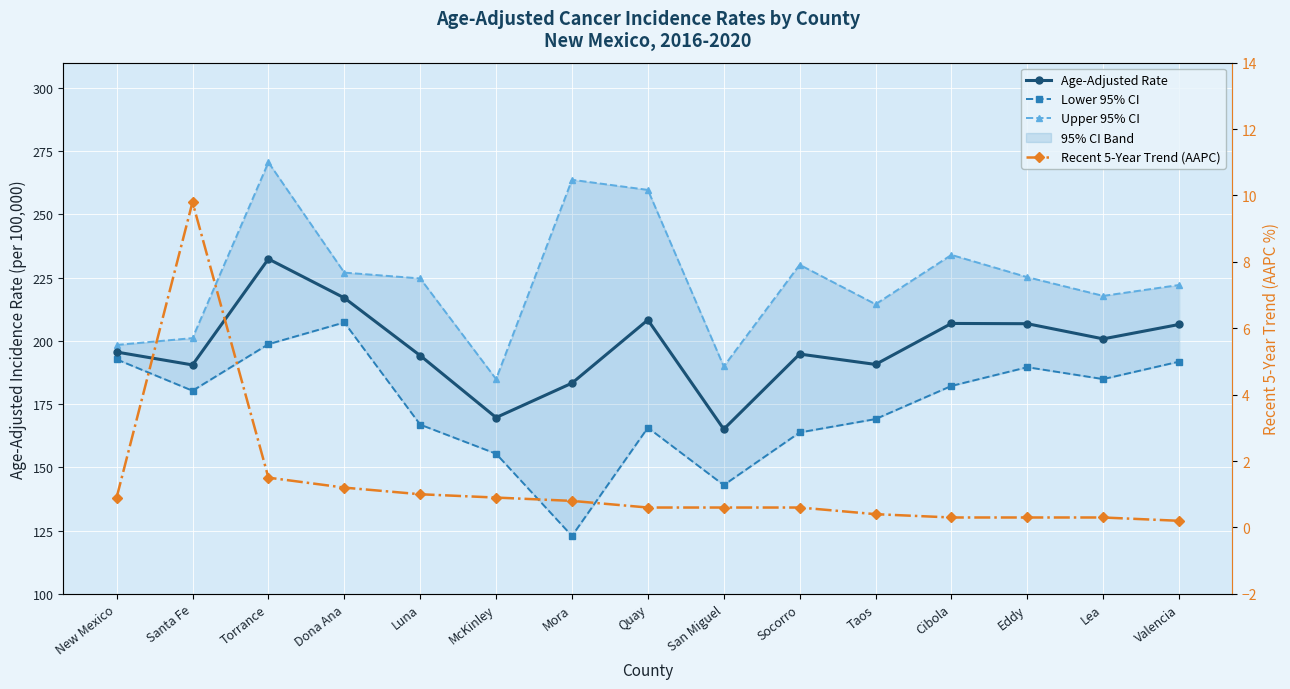

How many lines are shown in the chart?

4